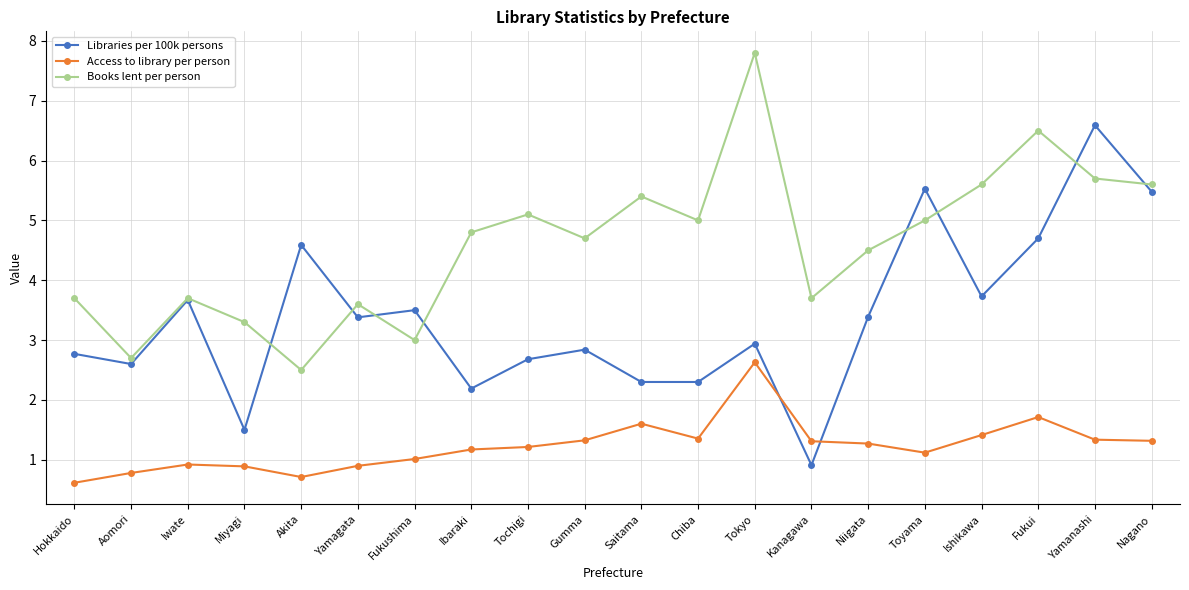

The value of Access to library per person at Chiba is 1.4. True or false?

True